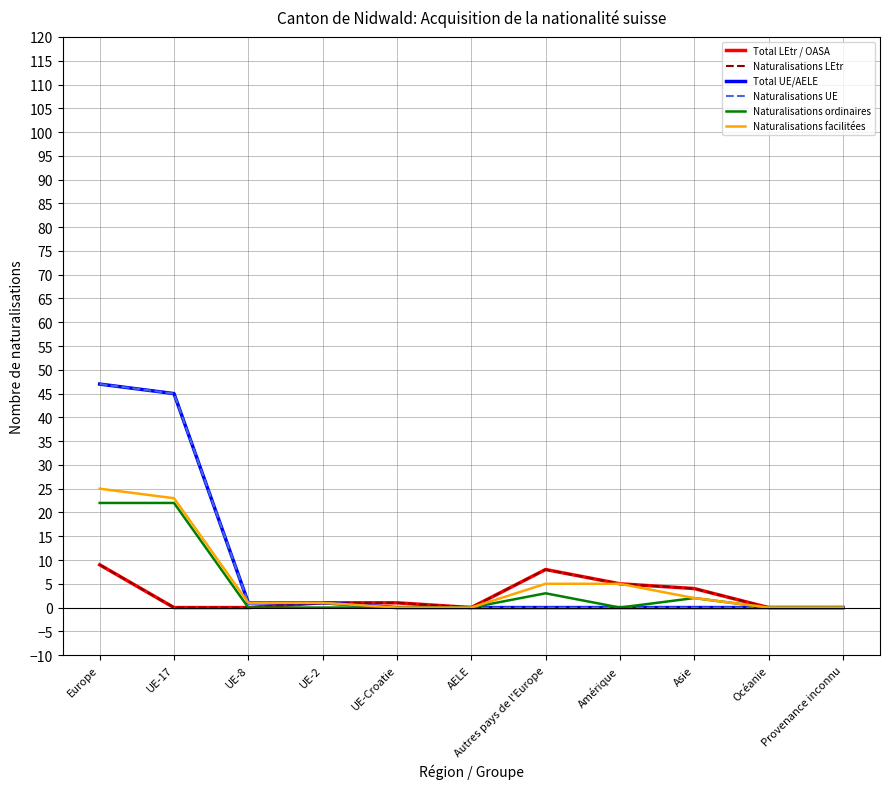

Does the chart display data point markers on the line(s)?

No